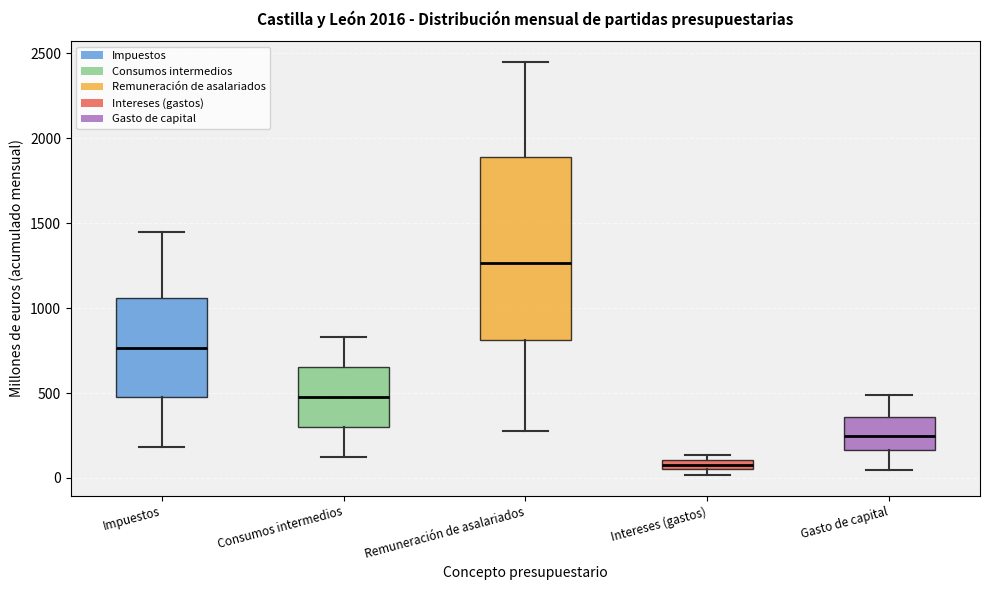

Comparing the boxes themselves (not the whiskers), which one is the tallest?

Remuneración de asalariados